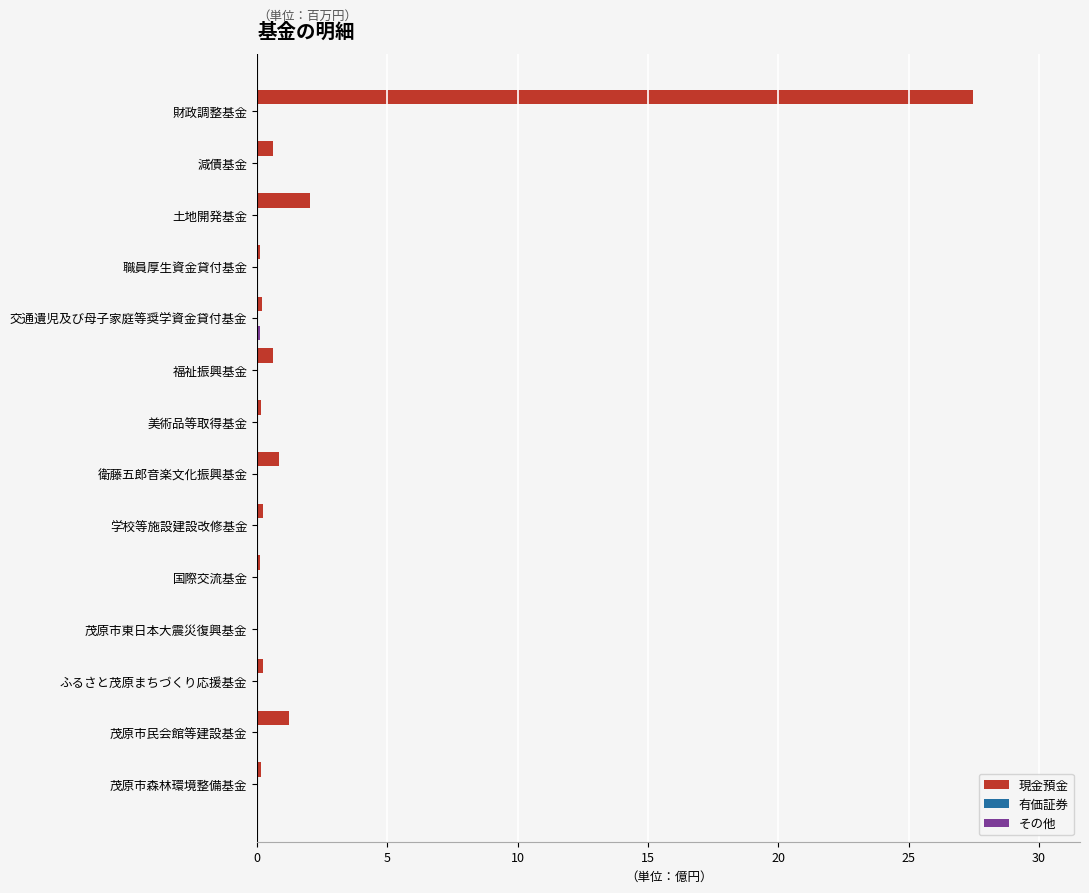

Which series changed the most between 財政調整基金 and 茂原市森林環境整備基金?

現金預金